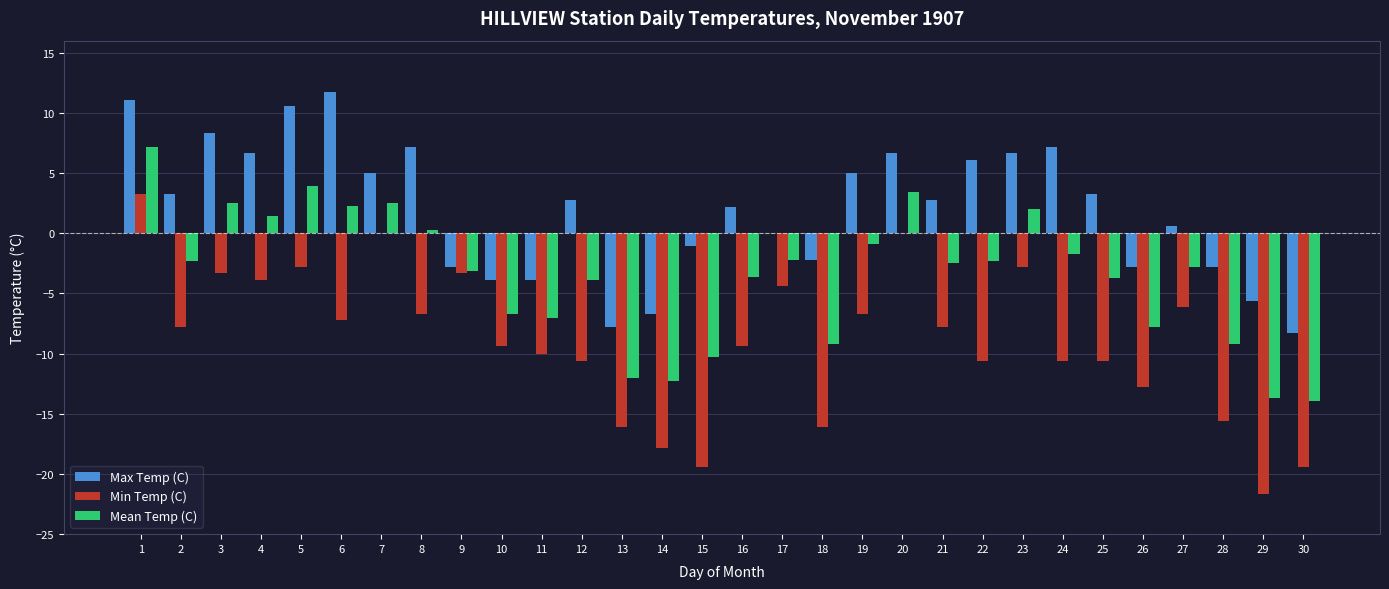

True or false: Max Temp (C) has a value of -1.1 at 15.

True